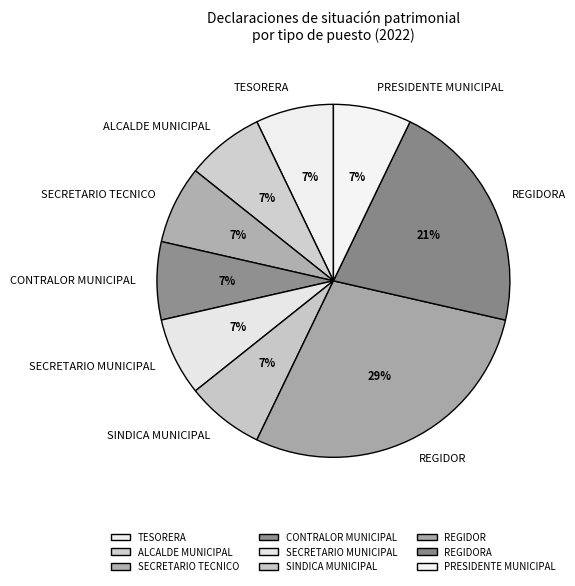

How many slices are in this pie chart?

9